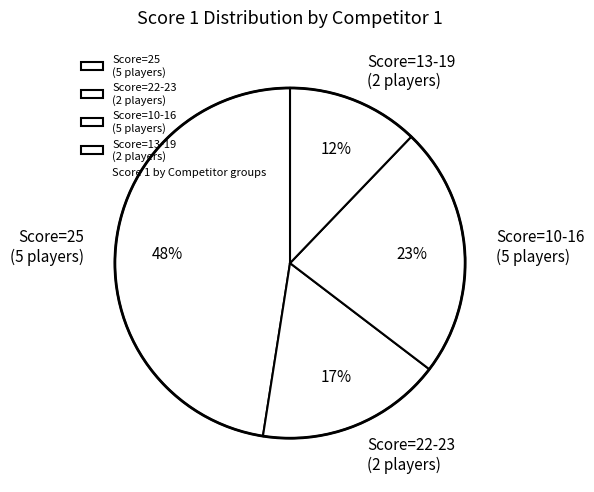

To the nearest percent, what is the average slice percentage?

25%